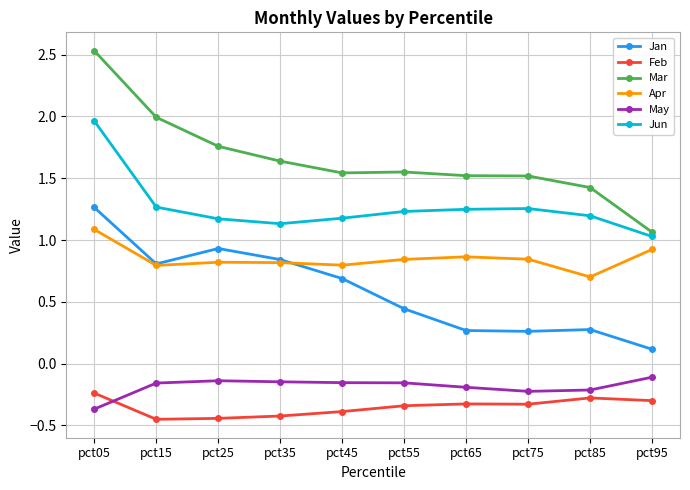

Is it true that Feb equals -0.3 at pct55?

True